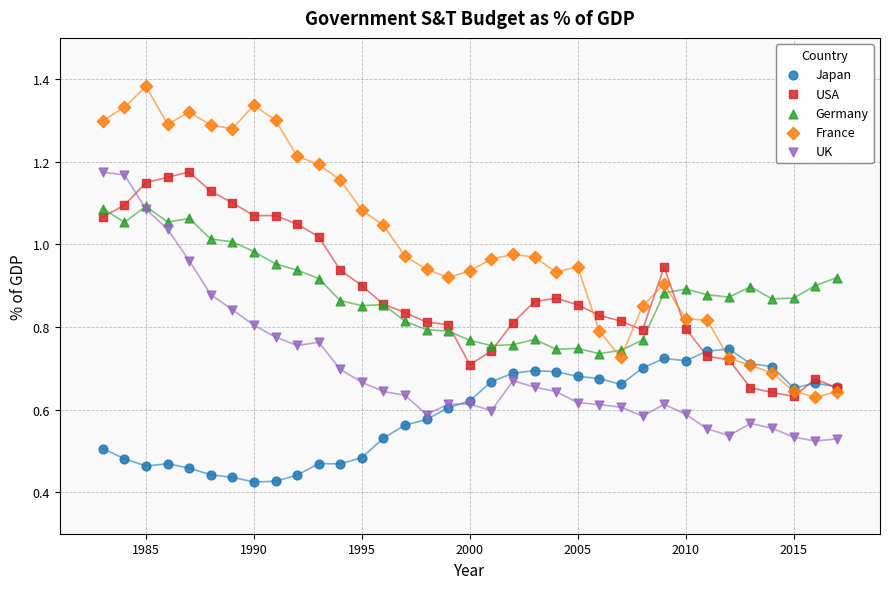

What are all the series names shown in the legend?

Japan, USA, Germany, France, UK